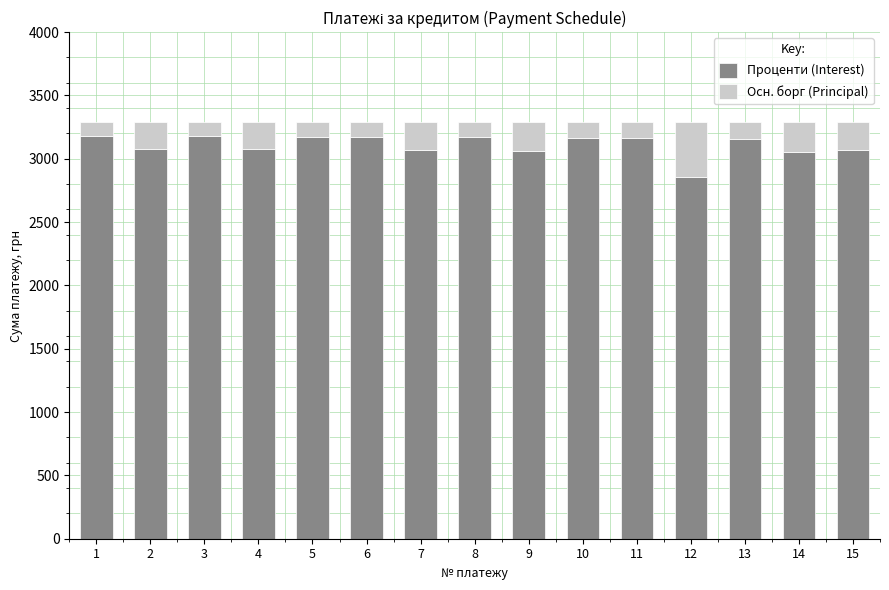

How many distinct data groups are displayed?

2